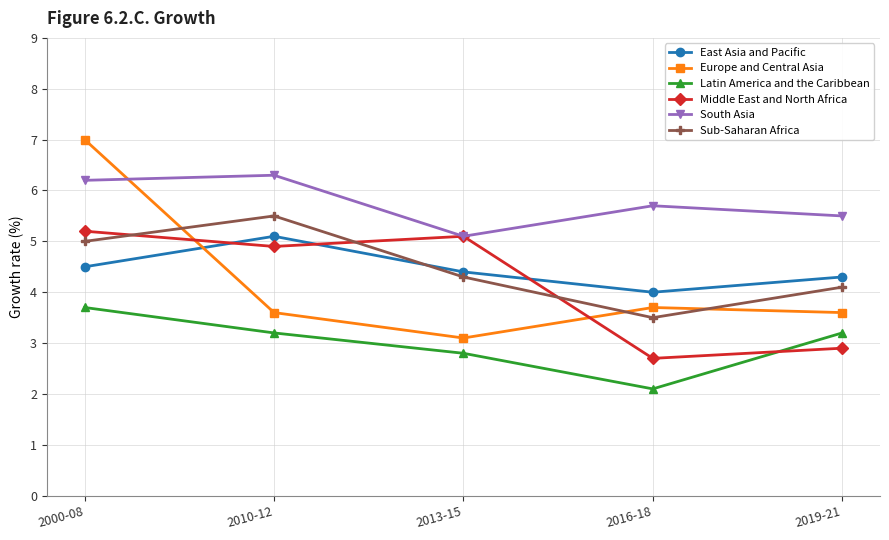

Where is the first local minimum for East Asia and Pacific?

2016-18